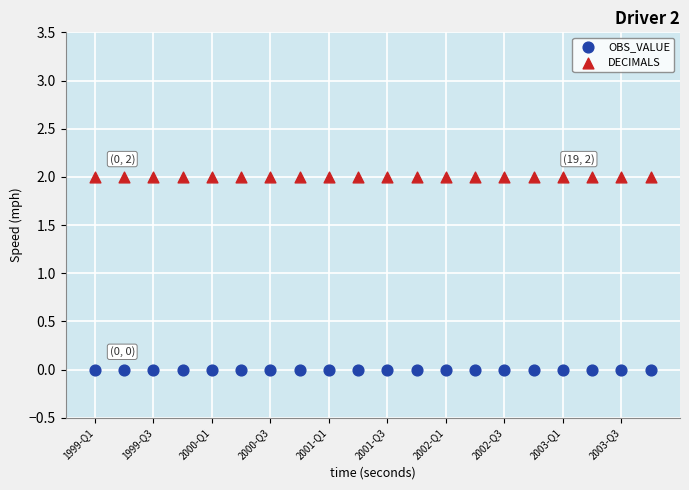

Which series reaches the maximum Y coordinate?

DECIMALS